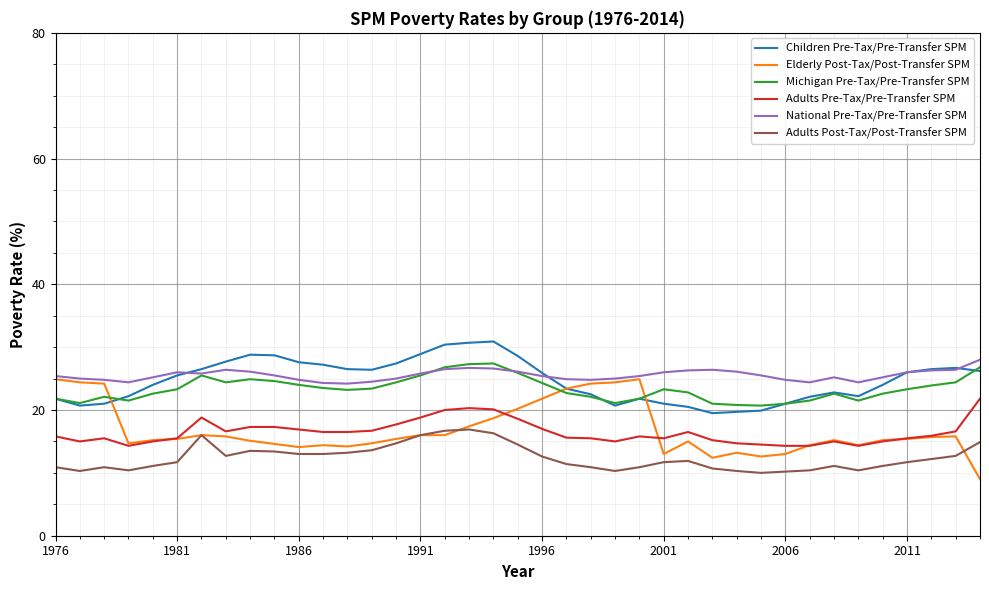

Which series has the widest spread of values?

Elderly Post-Tax/Post-Transfer SPM